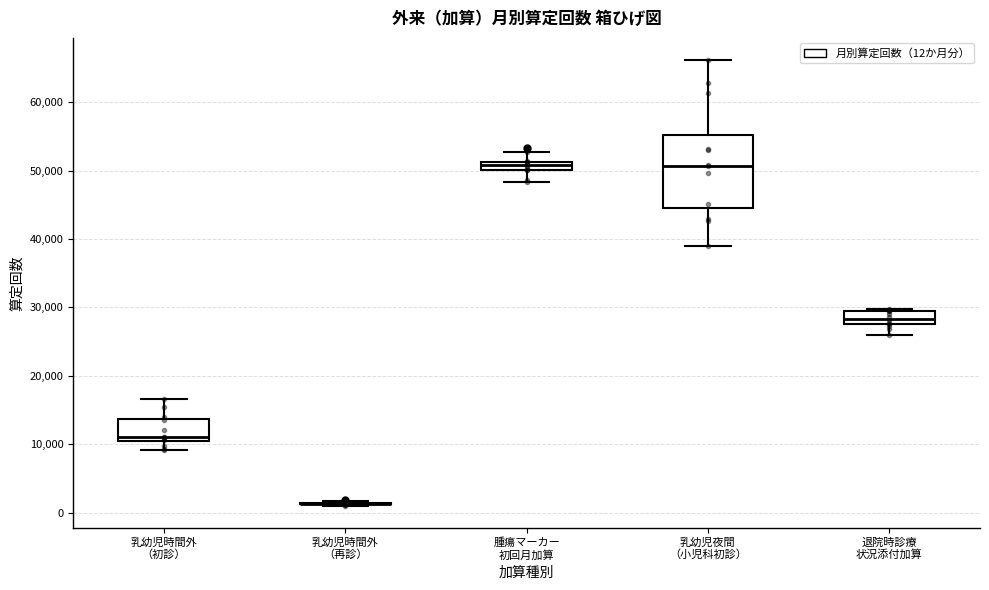

Where is the upper edge of the box for 乳幼児時間外 （初診） on the y-axis? The values are not printed on the chart, so give them approximately, as read against the axis.

14000